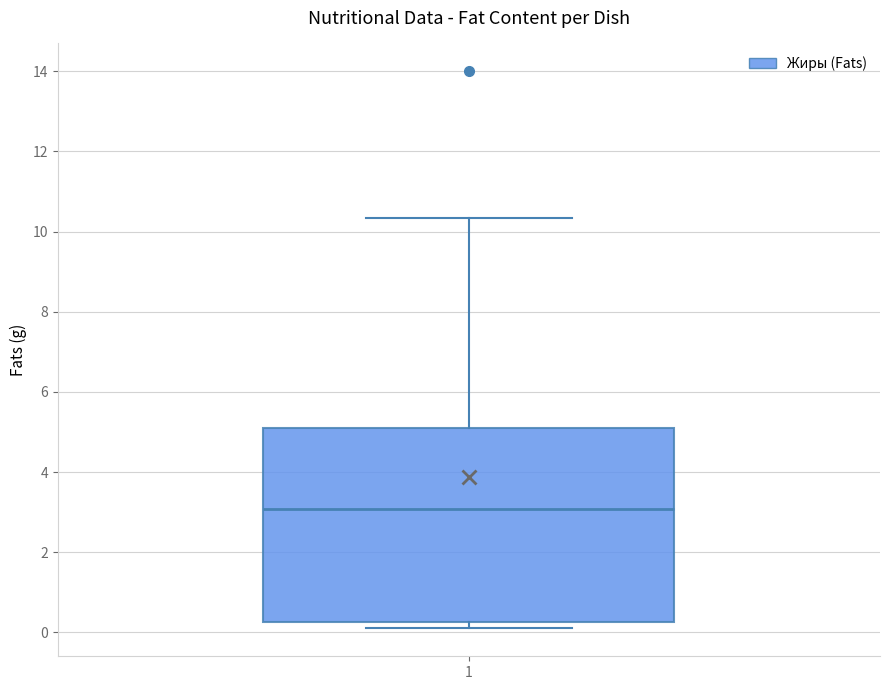

Transcribe this box plot: give where the median line is, the range the box spans, and where the two whiskers end, as read against the y-axis. The values are not printed on the chart, so give them approximately, as read against the axis.

median 3.0, box 0.2 to 5.2, whiskers 0.2 (just below the box's lower edge) to 10.4